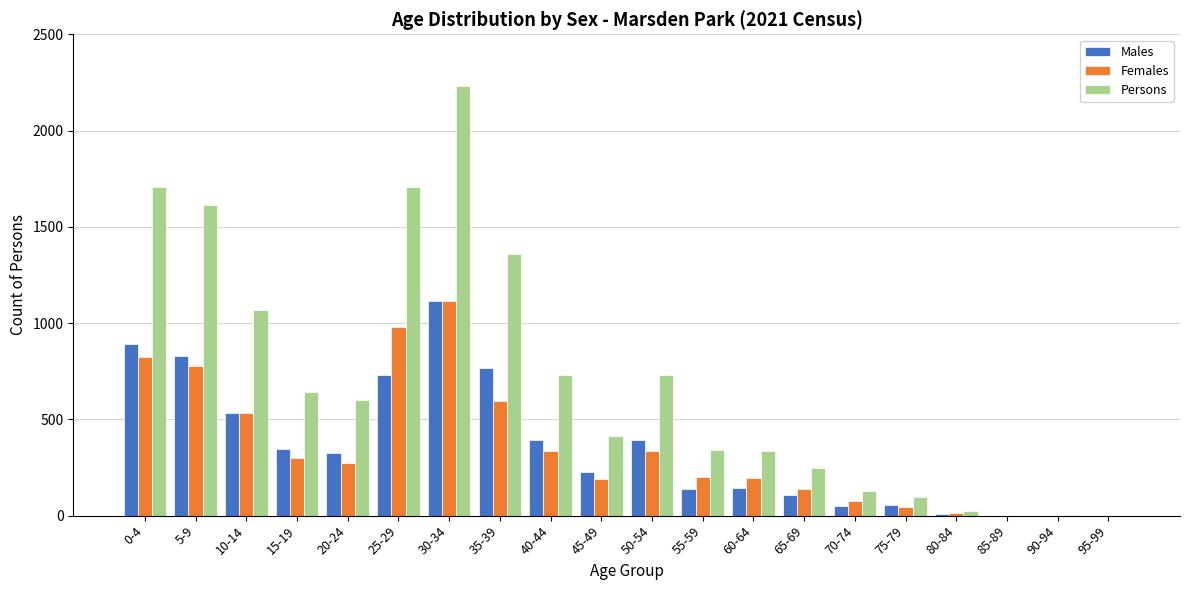

The value of Persons at 40-44 is 731. True or false?

True